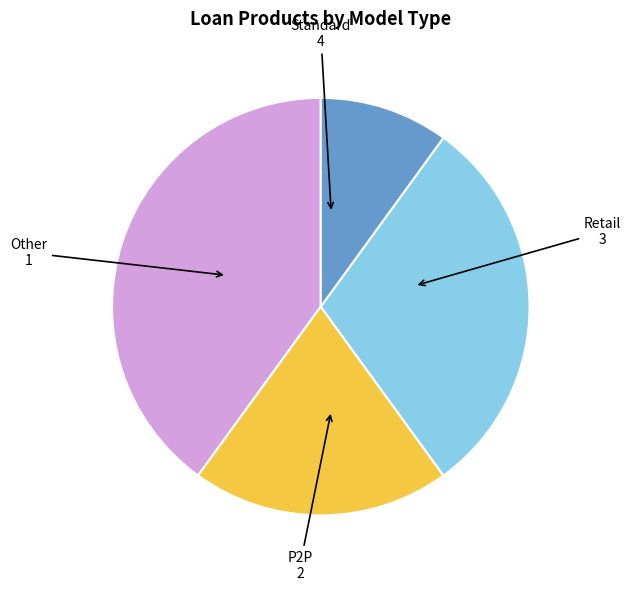

The P2P slice represents 17% of the pie. True or false?

False